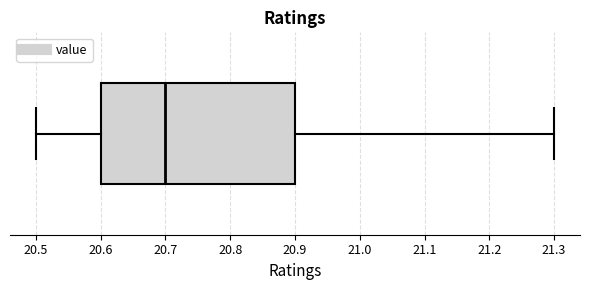

Where does the median line of the box sit on the x-axis? The values are not printed on the chart, so give them approximately, as read against the axis.

20.7